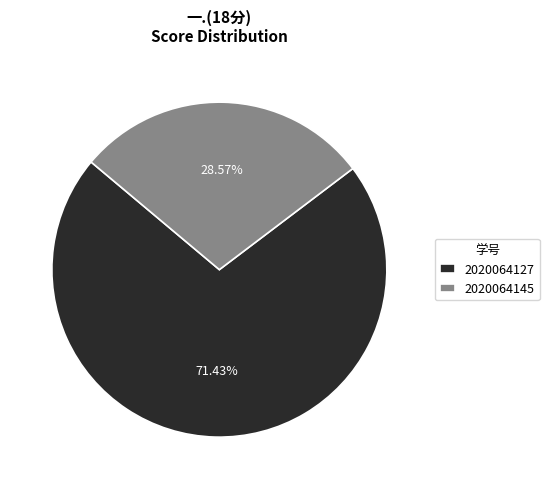

Count the number of slices in the pie.

2